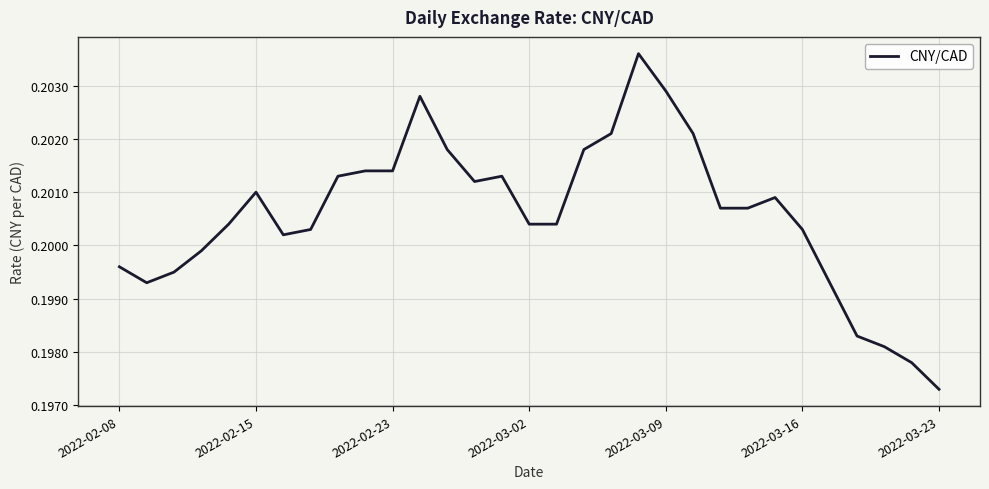

The chart shows a value of 0.3 at 2022-03-16. True or false?

False